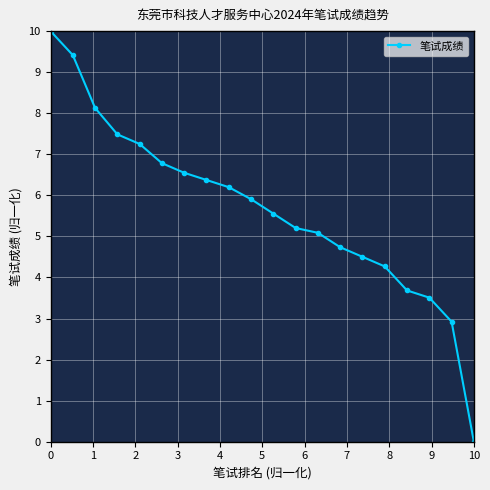

What is the greatest value displayed?

10.0